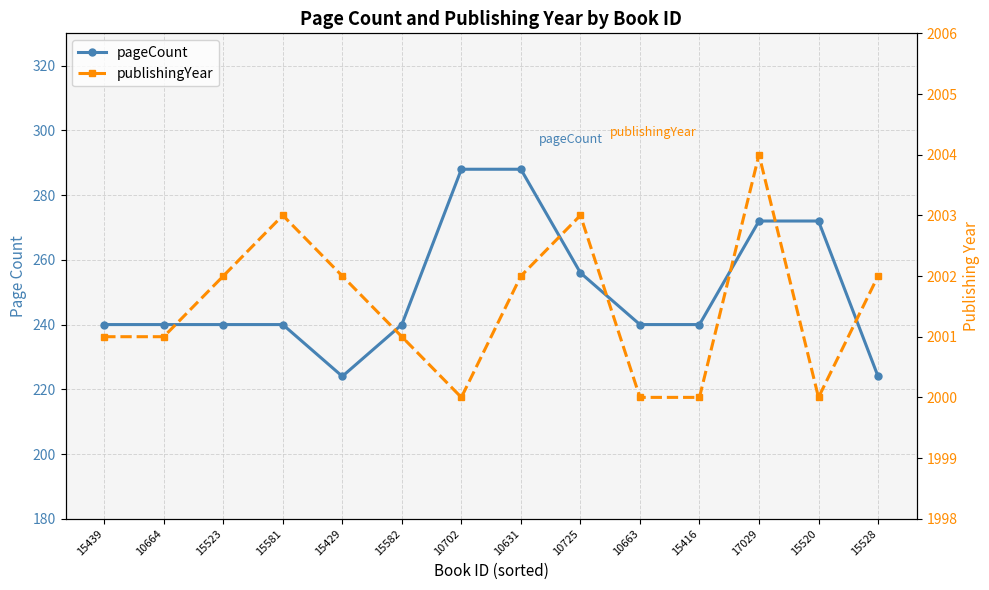

What is the total value across all series at 15582?

2241